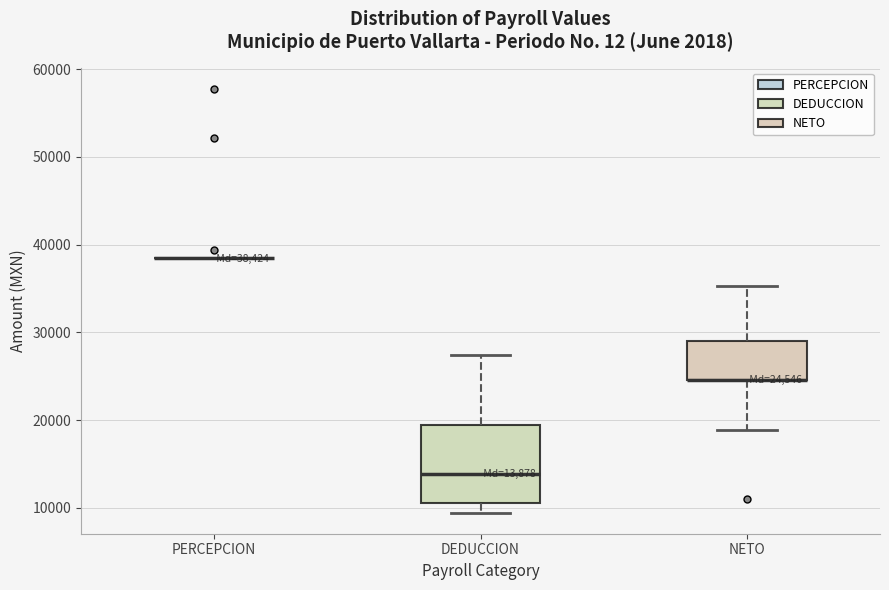

Comparing the boxes themselves (not the whiskers), which one is the tallest?

DEDUCCION